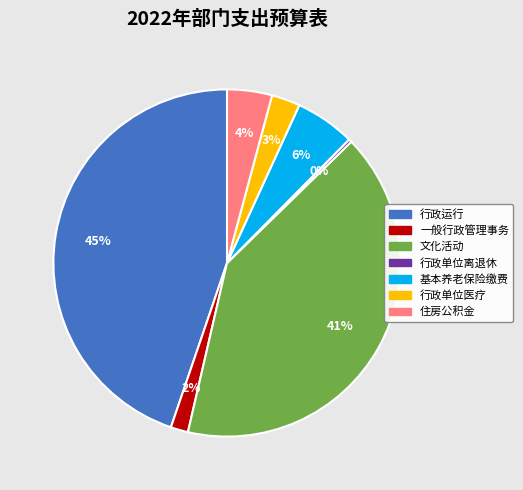

True or false: 一般行政管理事务 accounts for 13% of the total.

False